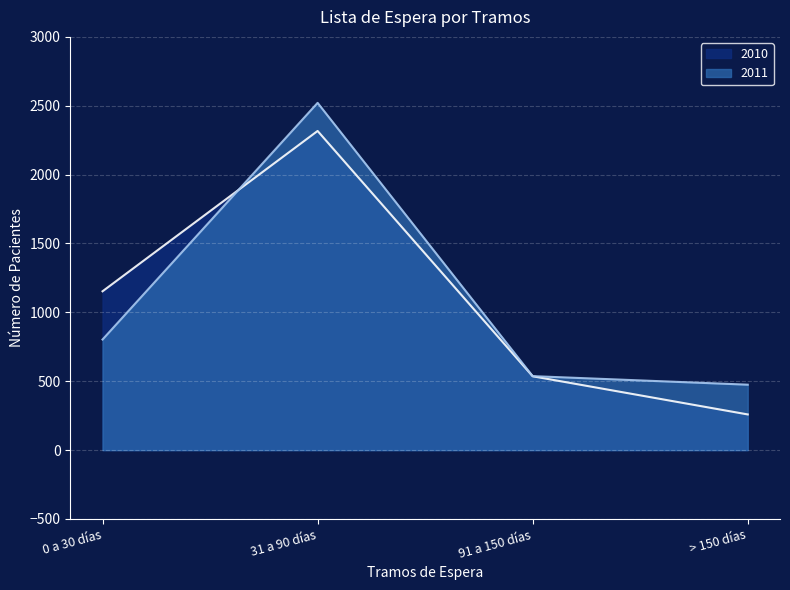

What is the difference between the second highest and minimum values in the 2011 series?

328